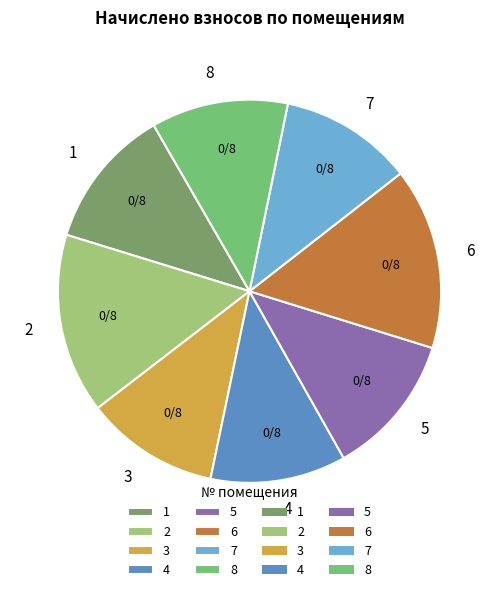

The 1 slice represents 17% of the pie. True or false?

False